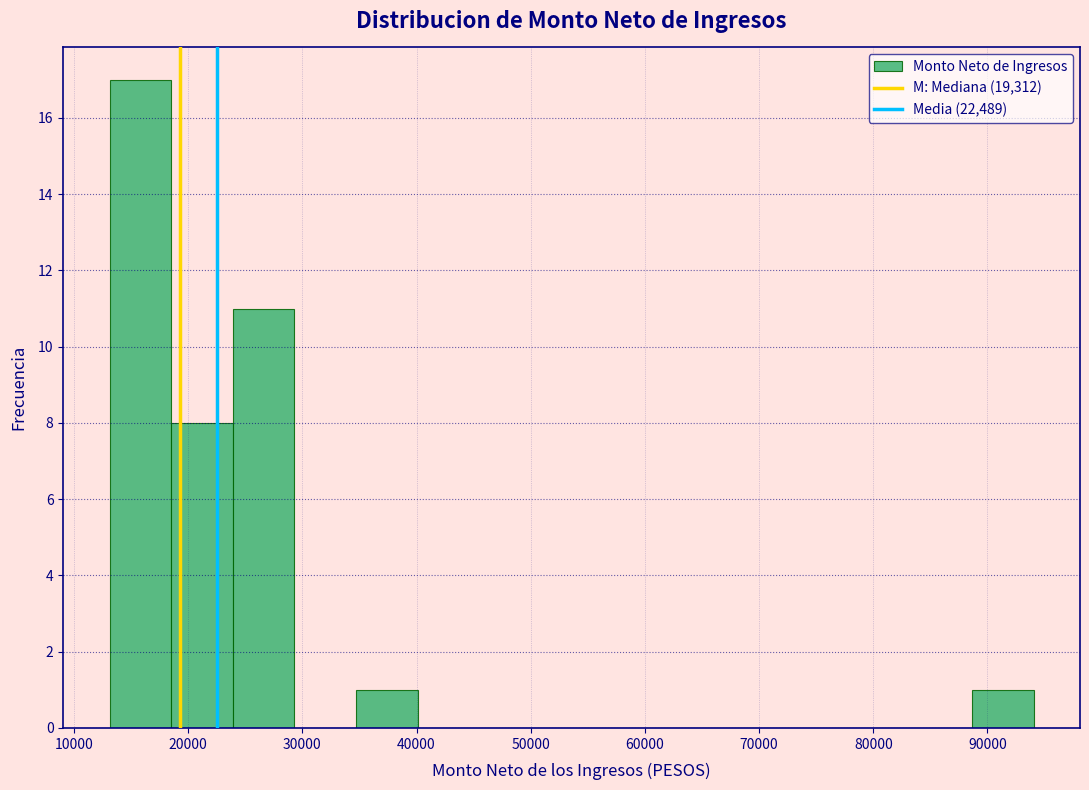

Reading left to right, transcribe this chart: for each bar, give the range it covers on the x-axis and its height. Neither the bar edges nor the heights are printed on the chart, so give them approximately, as read against the axes.

13000 to 19000: 17
19000 to 24000: 8
24000 to 29000: 11
29000 to 35000: 0
35000 to 40000: 1
40000 to 45000: 0
45000 to 51000: 0
51000 to 56000: 0
56000 to 62000: 0
62000 to 67000: 0
67000 to 72000: 0
72000 to 78000: 0
78000 to 83000: 0
83000 to 89000: 0
89000 to 94000: 1